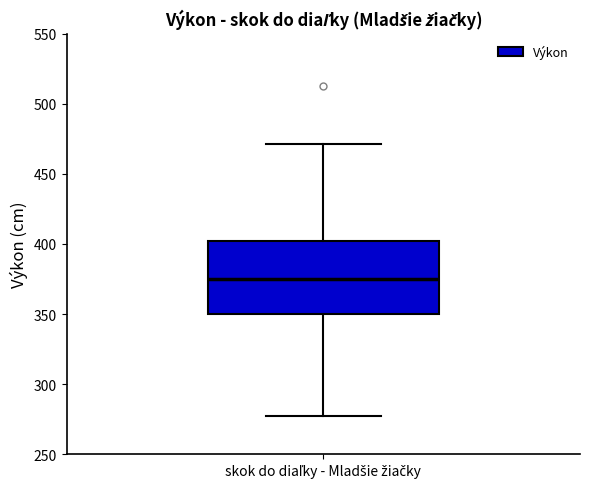

Where does the lower whisker of the box for skok do diaľky - Mladšie žiačky end on the y-axis? The values are not printed on the chart, so give them approximately, as read against the axis.

275